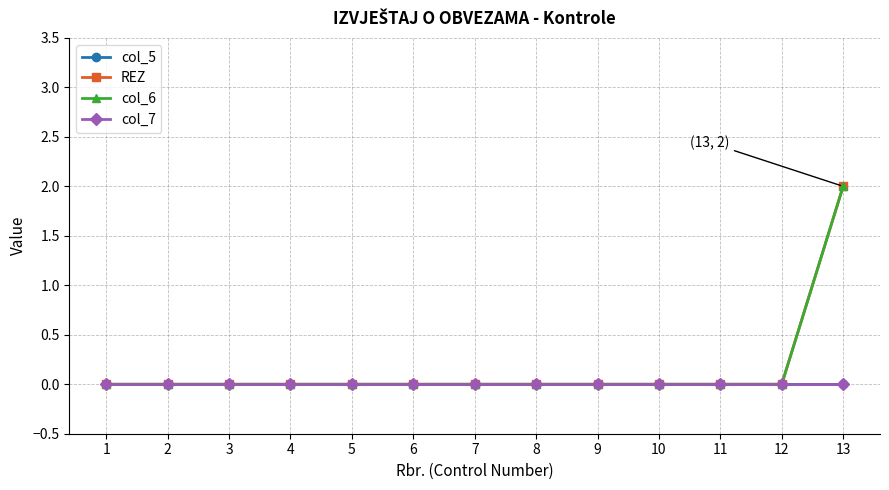

Is this an area chart (filled region under the line)?

No